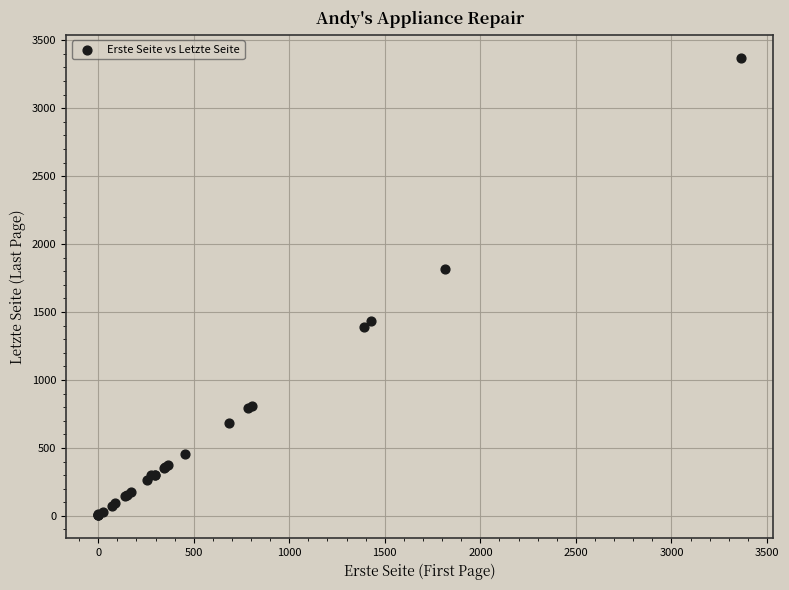

What Y value in the scatter plot is closest to 1687?

1818